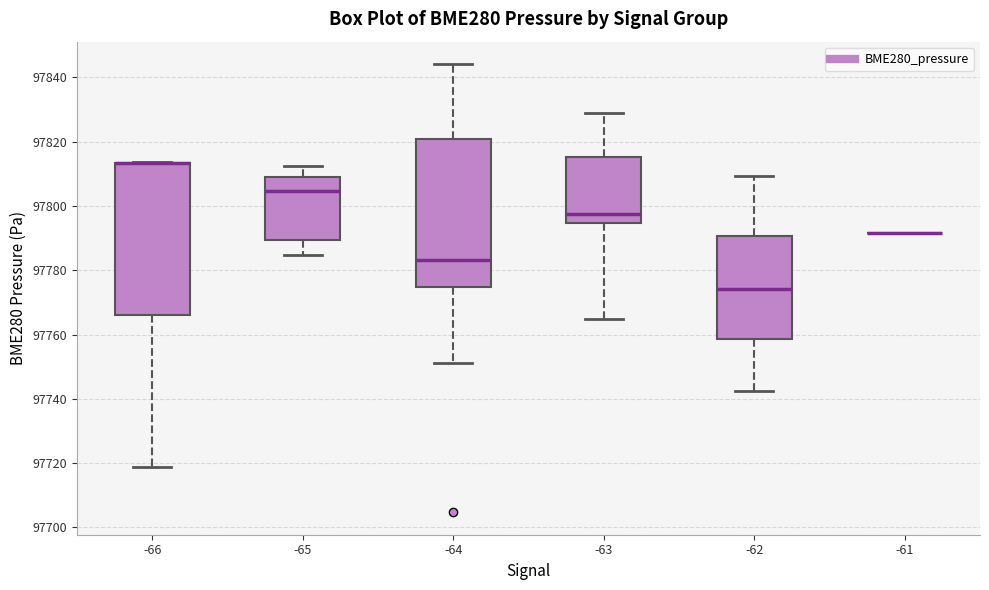

Where does the median line of the box at x = -62 sit on the y-axis? The values are not printed on the chart, so give them approximately, as read against the axis.

97774